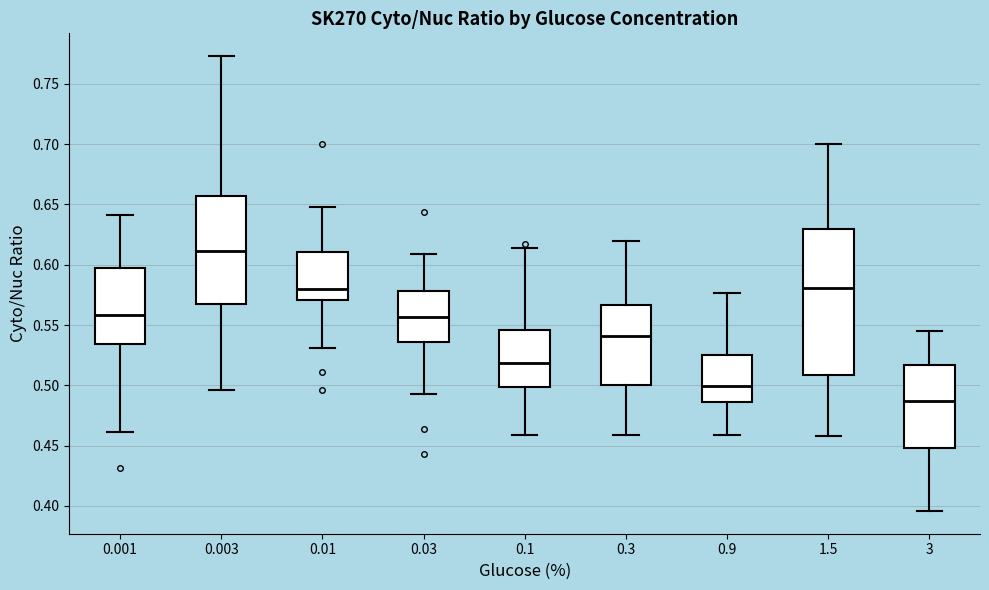

Where is the upper edge of the box at x = 0.1 on the y-axis? The values are not printed on the chart, so give them approximately, as read against the axis.

0.545